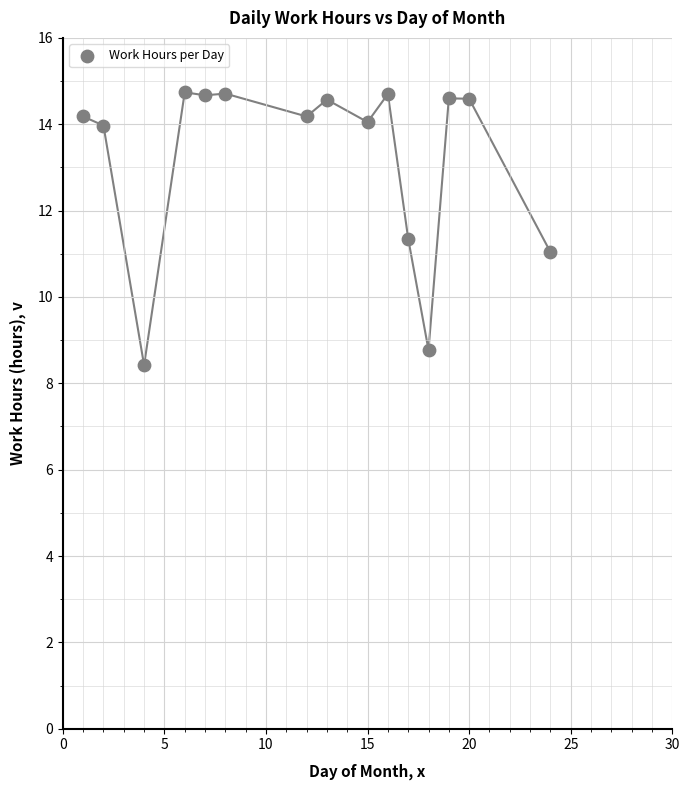

What is the range of X values (max minus min)?

23.0